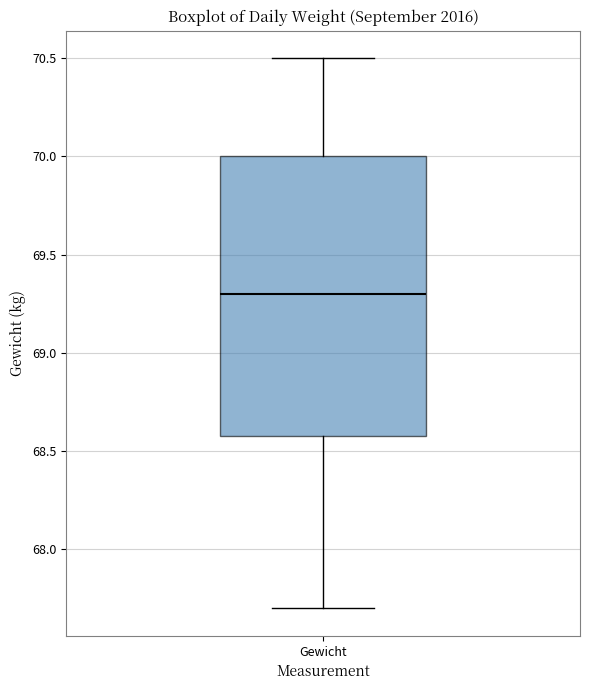

Read this box plot against the y-axis: the position of the median line, the range covered by the box, and the ends of both whiskers. The values are not printed on the chart, so give them approximately, as read against the axis.

median 69.3, box 68.6 to 70.0, whiskers 67.7 to 70.5